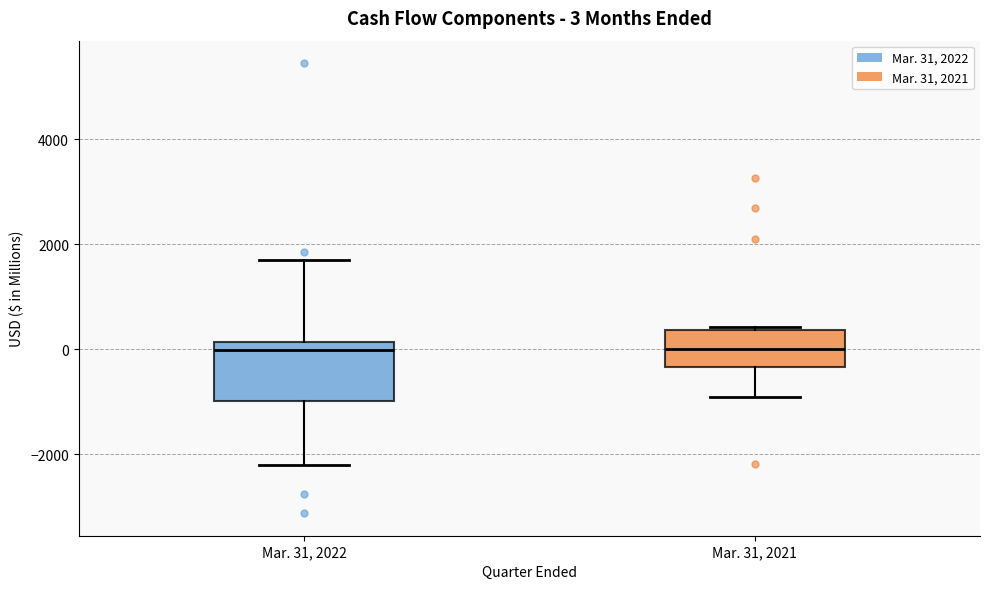

Which box is the tallest, from its lower edge to its upper edge?

Mar. 31, 2022